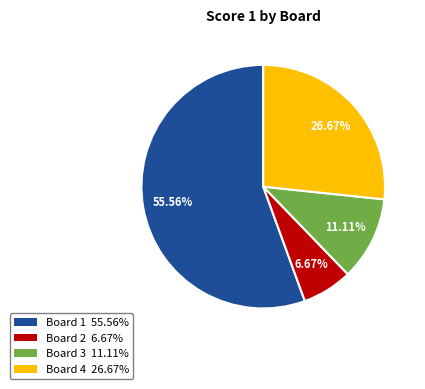

True or false: Board 2 accounts for 20% of the total.

False